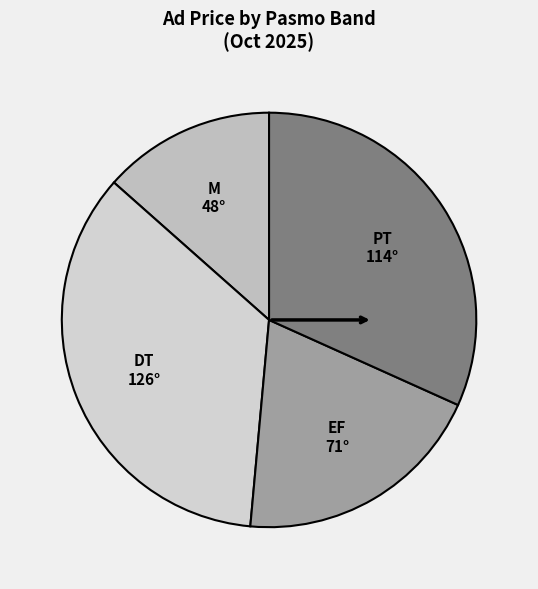

Count the number of slices in the pie.

4